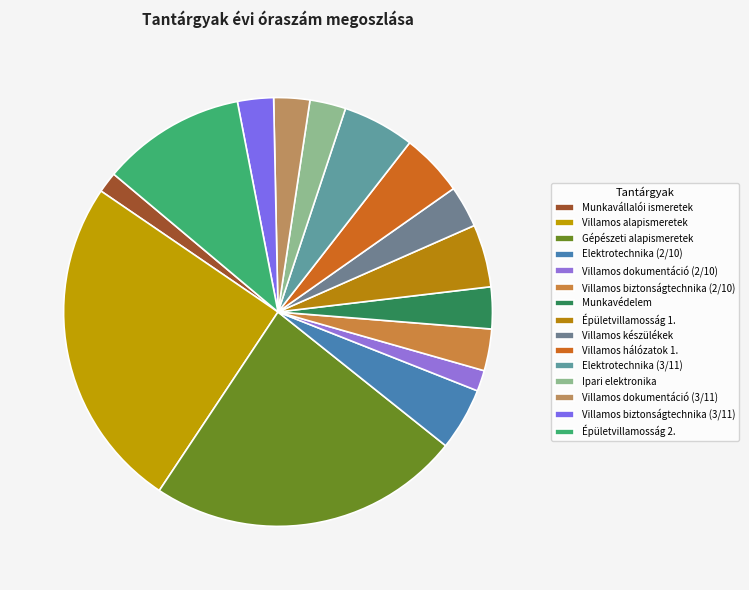

What is the largest slice in the pie chart?

Villamos alapismeretek